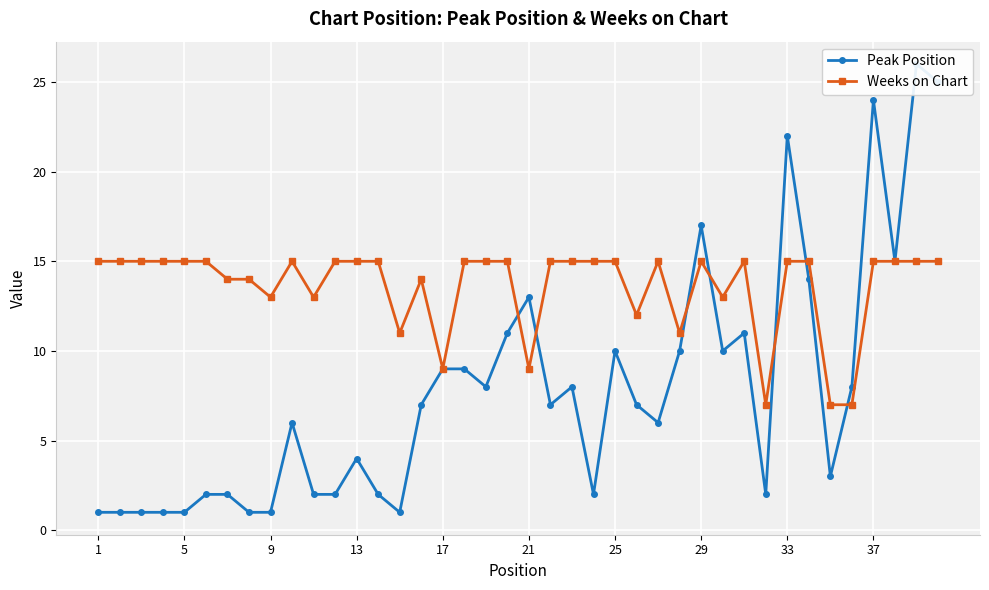

Reading left to right, what are all the values shown in this chart?

Peak Position: 1	1	1	1	1	2	2	1	1	6	2	2	4	2	1	7	9	9	8	11	13	7	8	2	10	7	6	10	17	10	11	2	22	14	3	8	24	15	26	25
Weeks on Chart: 15	15	15	15	15	15	14	14	13	15	13	15	15	15	11	14	9	15	15	15	9	15	15	15	15	12	15	11	15	13	15	7	15	15	7	7	15	15	15	15